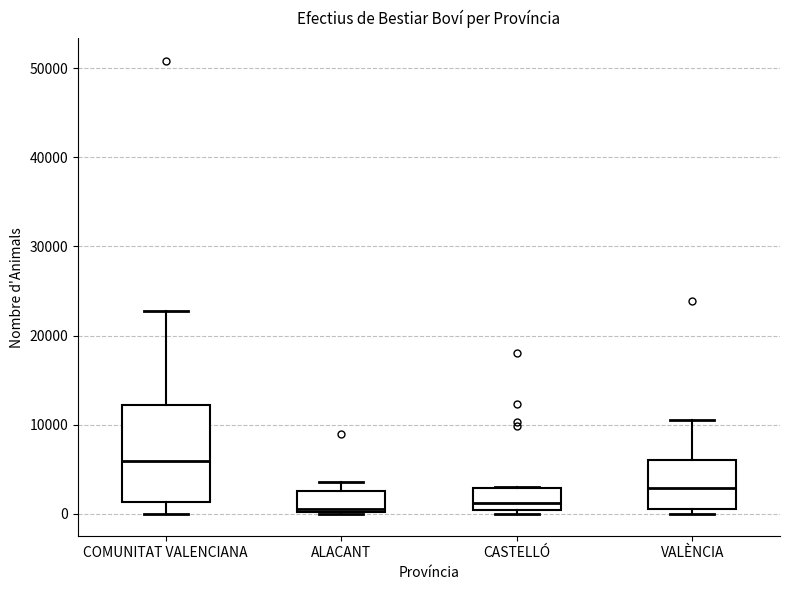

Where is the lower edge of the box for CASTELLÓ on the y-axis? The values are not printed on the chart, so give them approximately, as read against the axis.

0